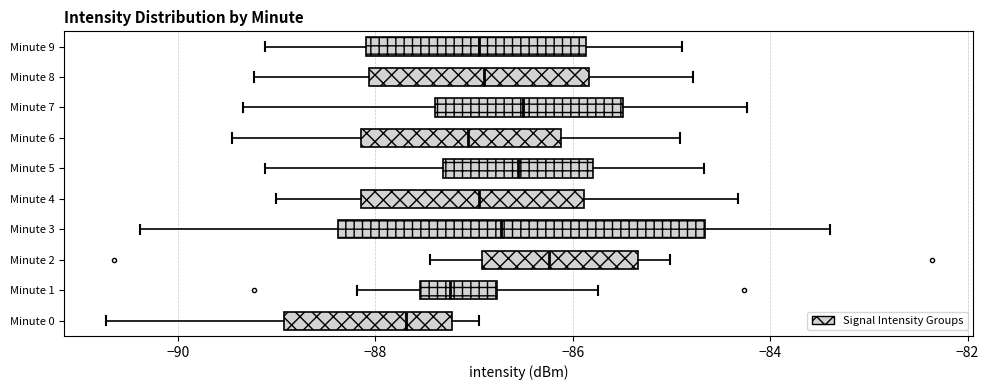

Comparing the boxes themselves (not the whiskers), which one is the widest?

Minute 3